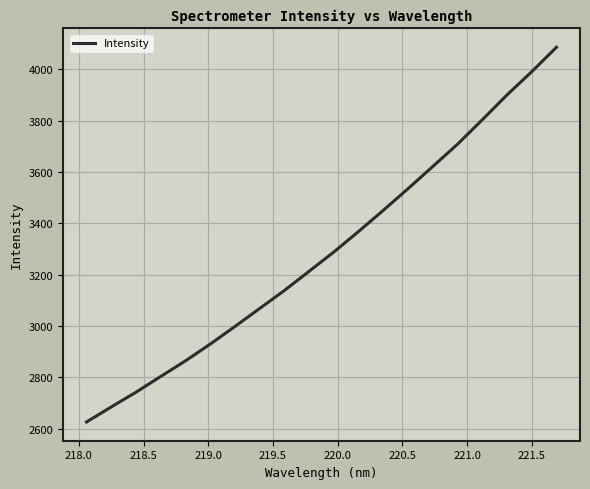

What is the difference between the maximum and minimum values?

1460.1